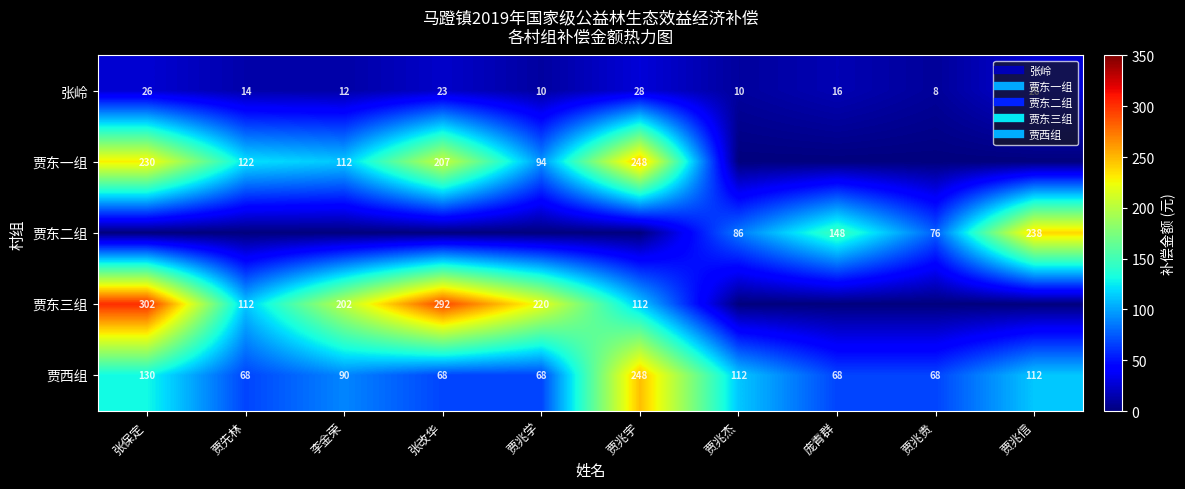

True or false: 贾东一组 has a value of 0.0 at 贾兆贵.

True